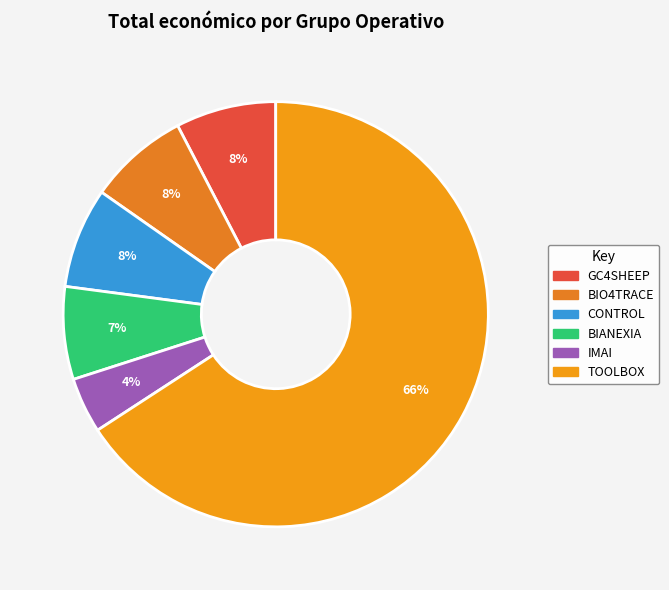

To the nearest percent, what is the combined percentage of BIANEXIA and BIO4TRACE?

15%